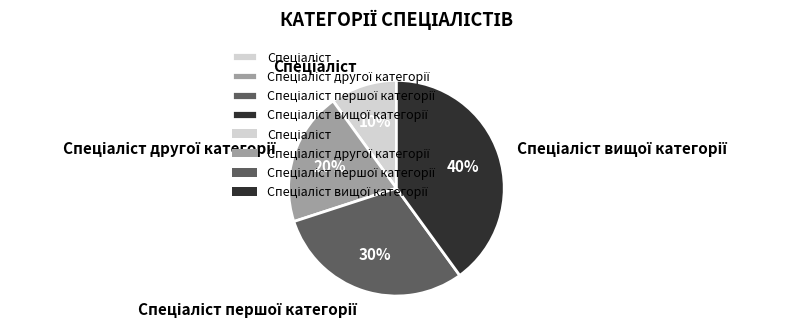

Is there any slice that represents more than half of the pie?

No